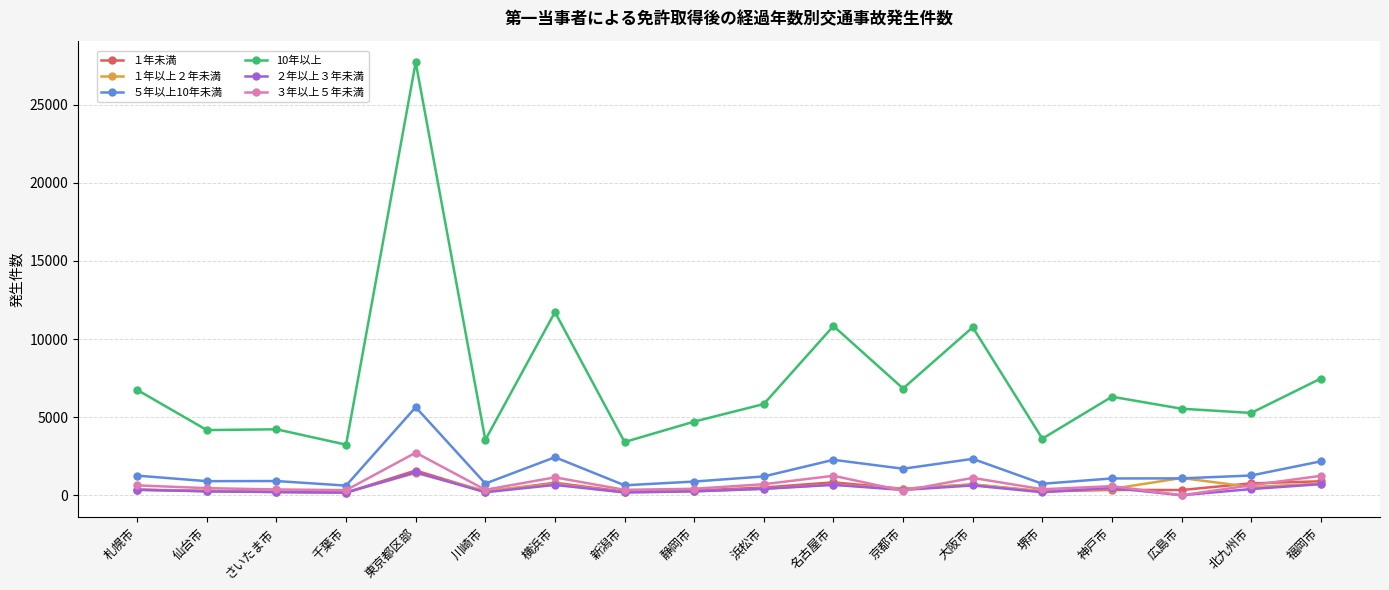

How many values in the ５年以上10年未満 series are below 1205?

9